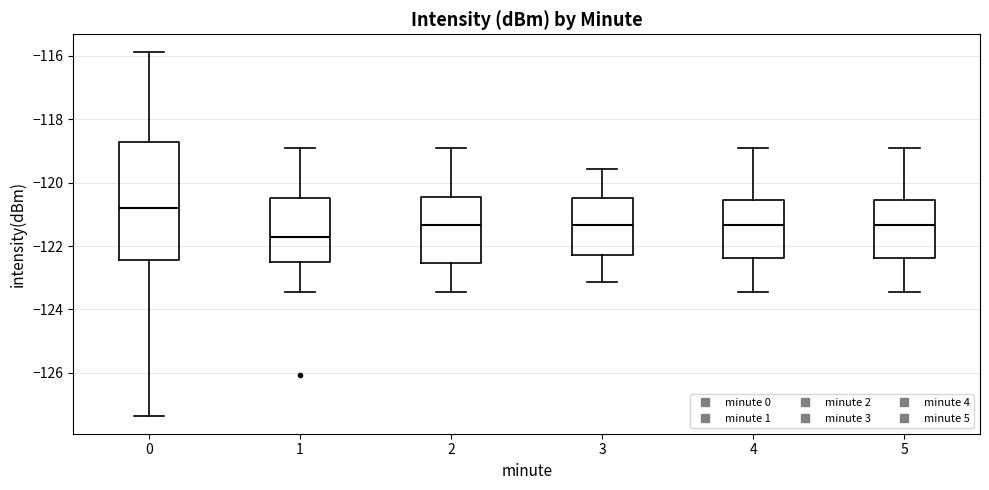

Which box is the tallest, from its lower edge to its upper edge?

0